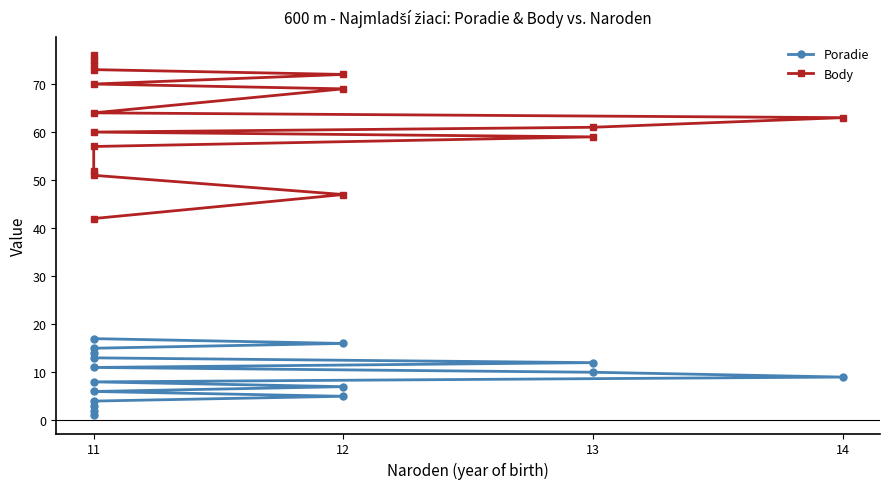

How many lines are shown in the chart?

2